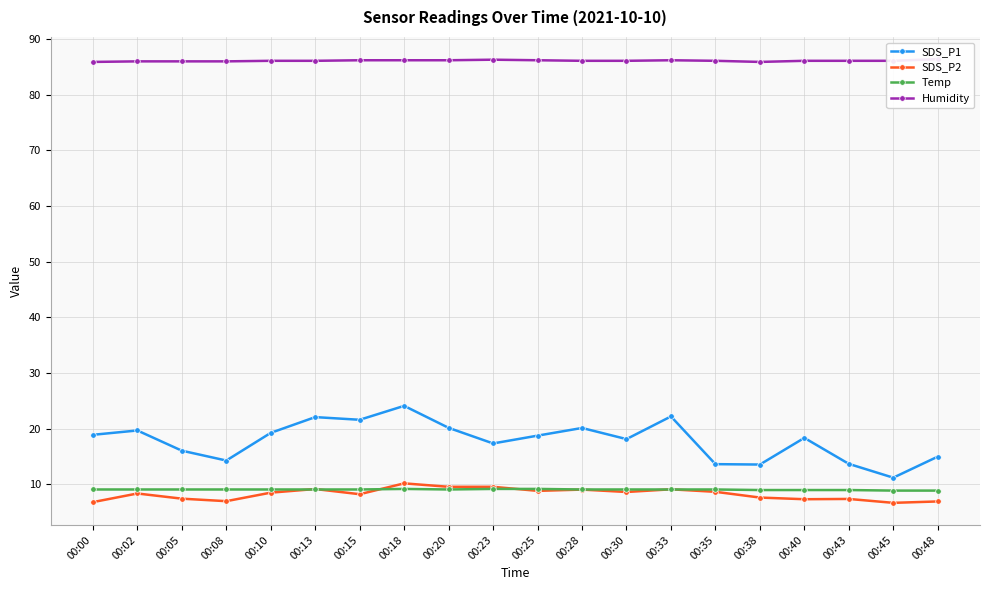

At which category is the sum across all series the highest?

00:18